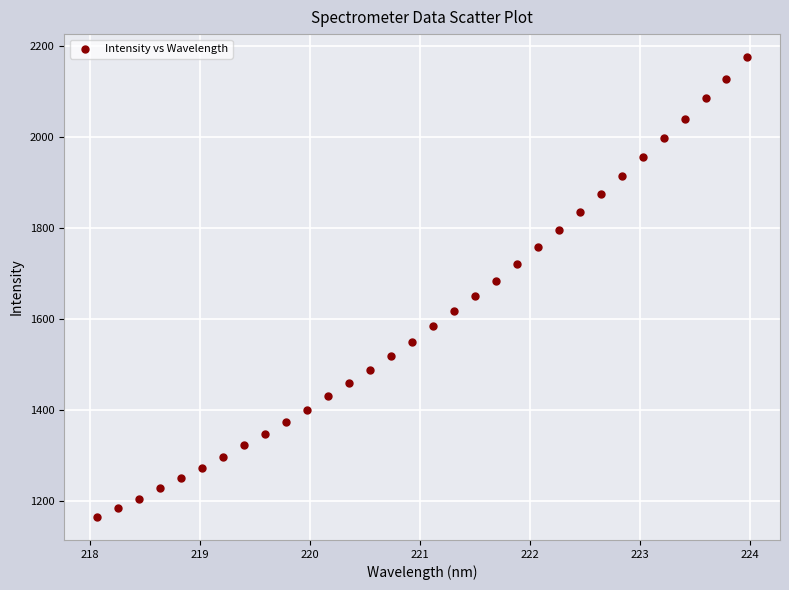

What is the range of Y values (max minus min)?

1010.8